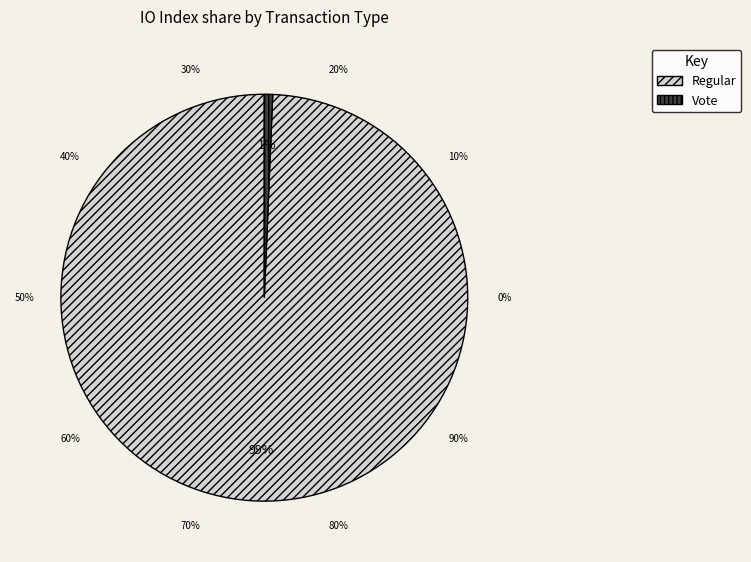

Between Vote and Regular, which is larger?

Regular